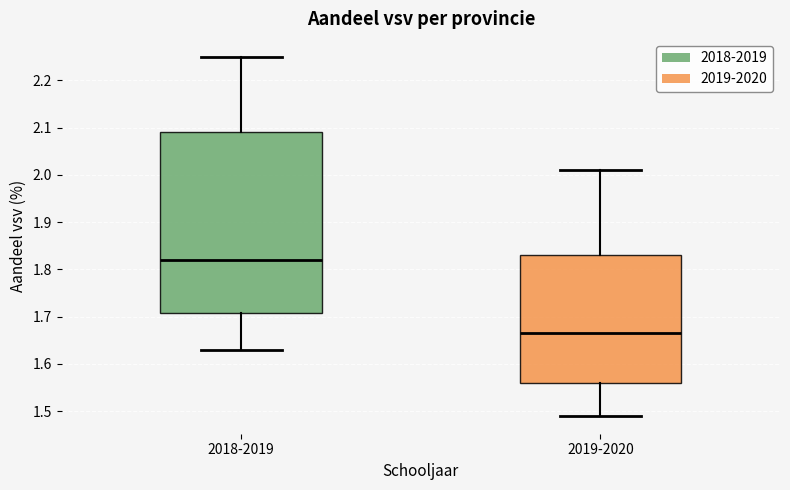

Where is the lower edge of the box for 2018-2019 on the y-axis? The values are not printed on the chart, so give them approximately, as read against the axis.

1.71